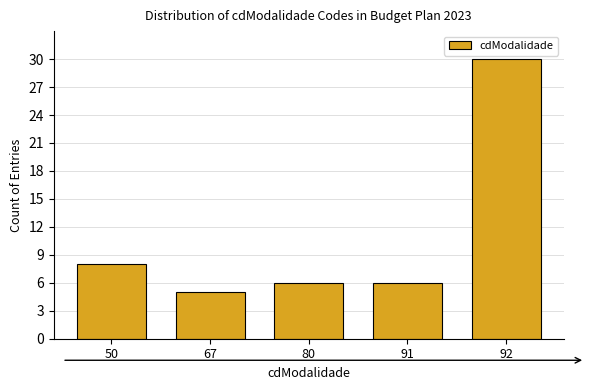

Reading left to right, what are all the values shown in this chart?

8	5	6	6	30